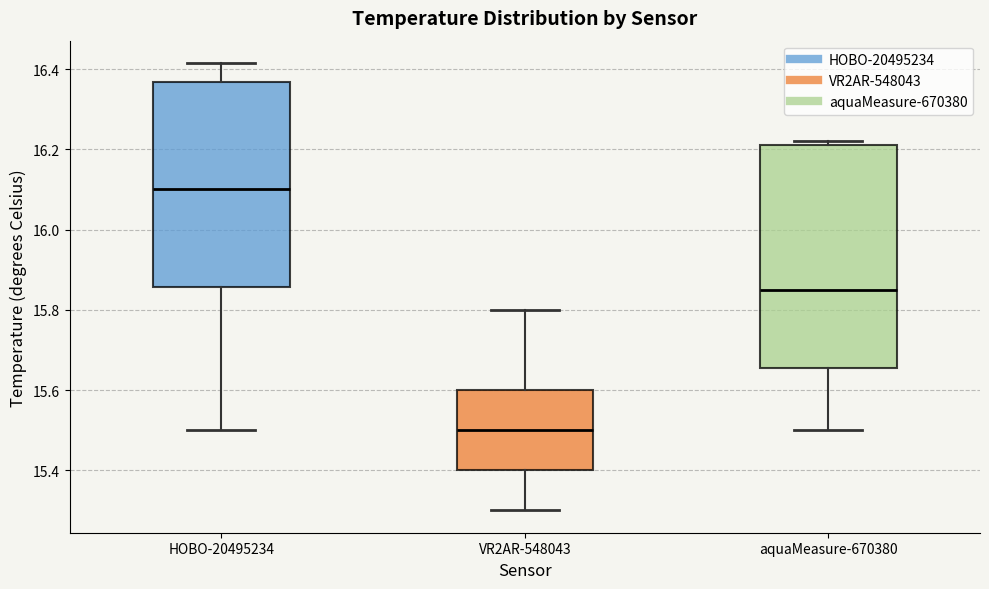

Where is the upper edge of the box for aquaMeasure-670380 on the y-axis? The values are not printed on the chart, so give them approximately, as read against the axis.

16.22